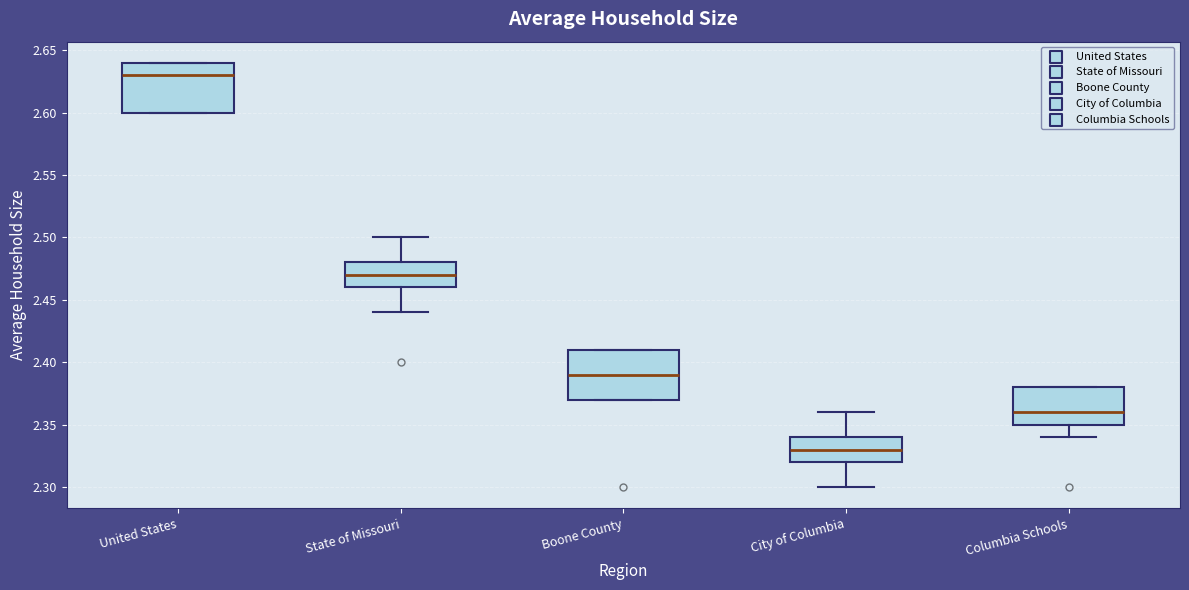

Reading left to right, read every box against the y-axis: the position of its median line, the range the box covers, and the ends of its whiskers. The values are not printed on the chart, so give them approximately, as read against the axis.

United States: median 2.63, box 2.60 to 2.64, whiskers 2.60 to 2.64
State of Missouri: median 2.47, box 2.46 to 2.48, whiskers 2.44 to 2.50
Boone County: median 2.39, box 2.37 to 2.41, whiskers 2.37 to 2.41
City of Columbia: median 2.33, box 2.32 to 2.34, whiskers 2.30 to 2.36
Columbia Schools: median 2.36, box 2.35 to 2.38, whiskers 2.34 to 2.38